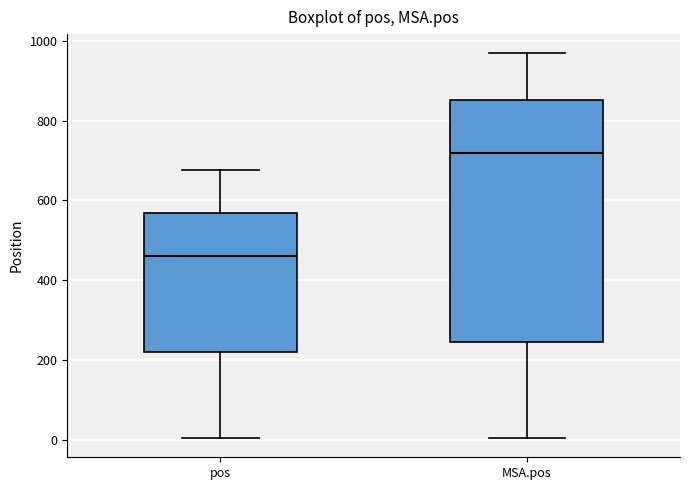

Where does the upper whisker of the box for pos end on the y-axis? The values are not printed on the chart, so give them approximately, as read against the axis.

680